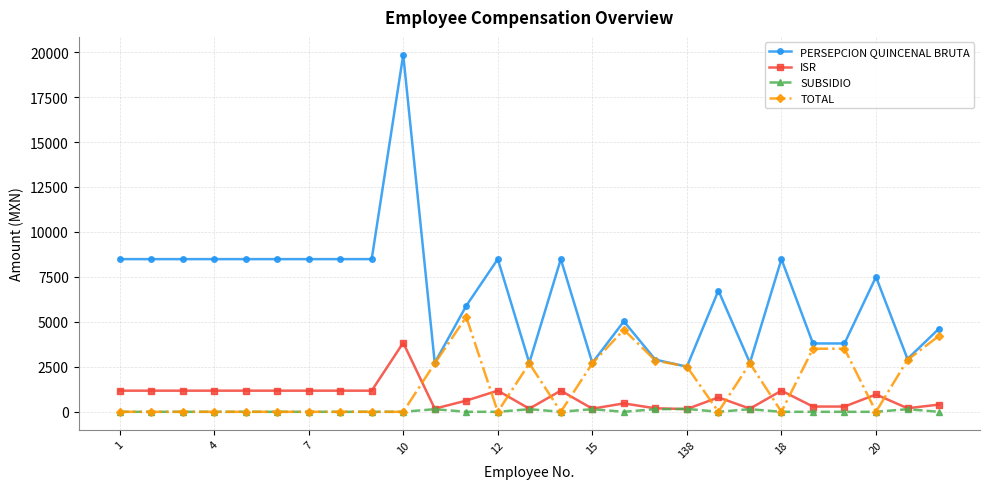

What is the minimum value for PERSEPCION QUINCENAL BRUTA?

2509.5